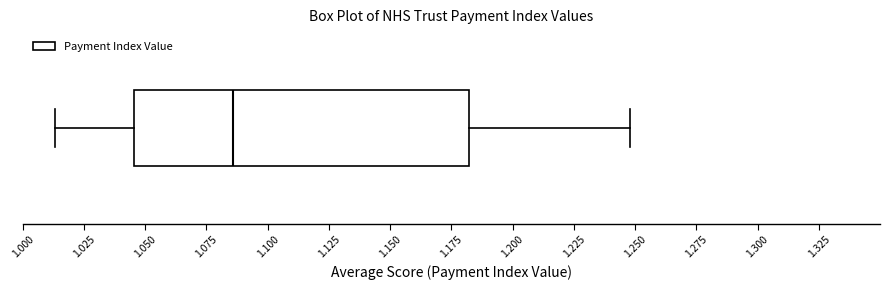

Read this box plot against the x-axis: the position of the median line, the range covered by the box, and the ends of both whiskers. The values are not printed on the chart, so give them approximately, as read against the axis.

median 1.085, box 1.045 to 1.180, whiskers 1.015 to 1.250